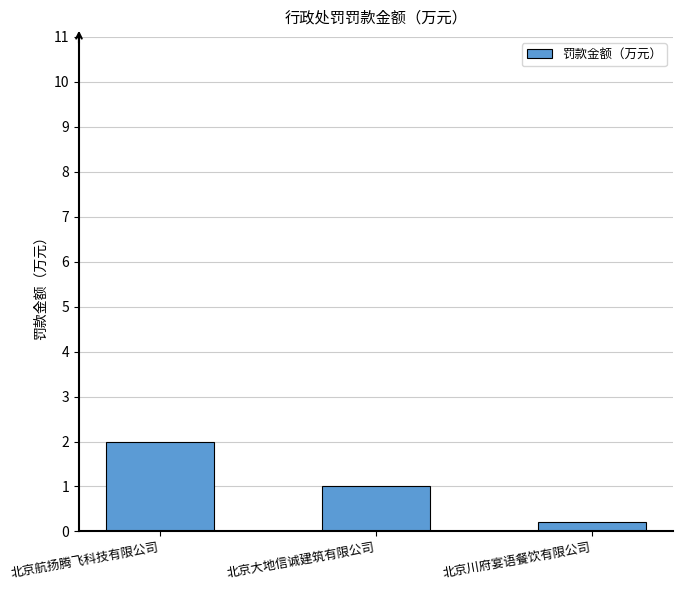

What is the change in value from 北京航扬腾飞科技有限公司 to 北京川府宴语餐饮有限公司?

-1.8